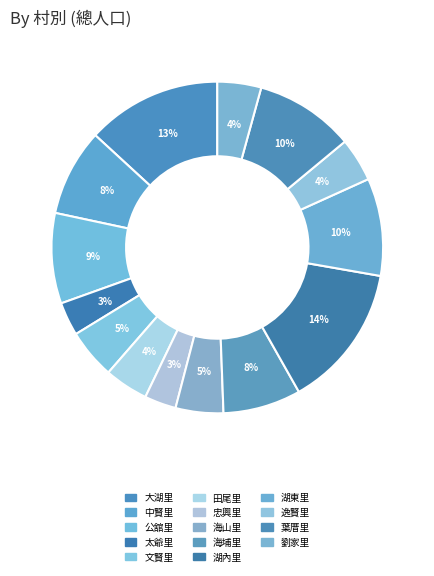

Does 忠興里 account for over 50% of the chart?

No